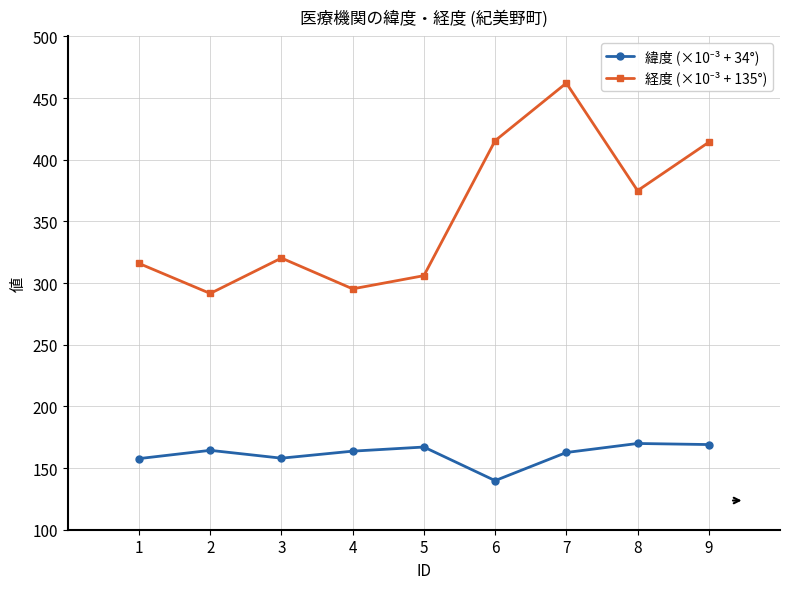

What is the total value across all series at 1?

473.6